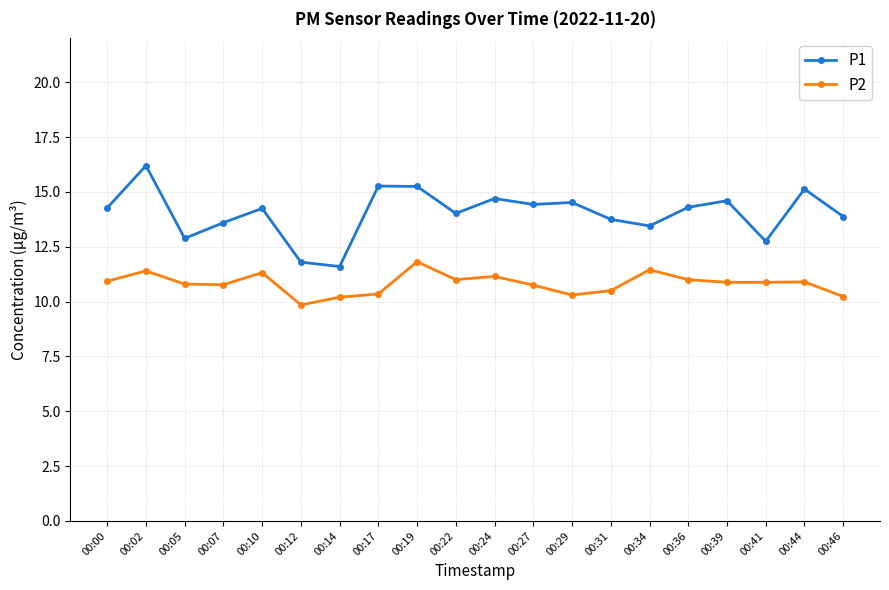

True or false: P2 and P1 intersect in this chart.

False